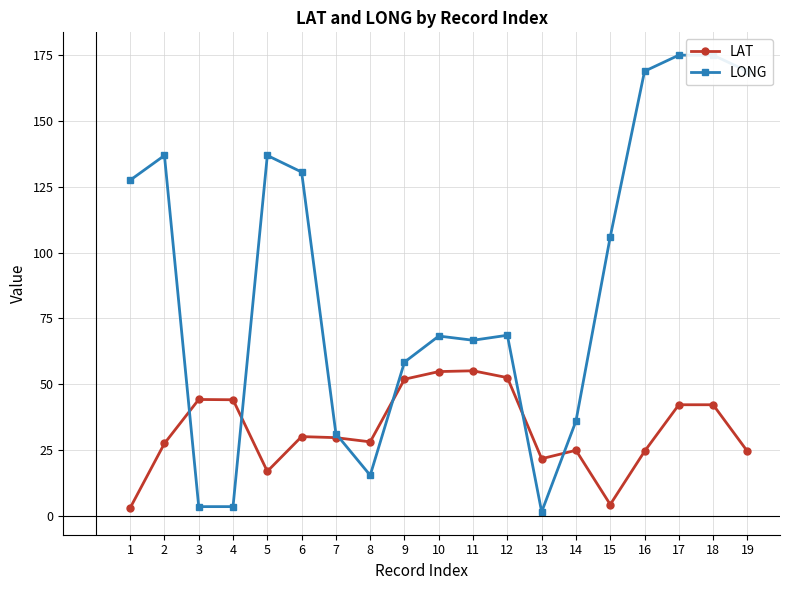

What is the difference between the maximum and second lowest values in the LONG series?

171.5